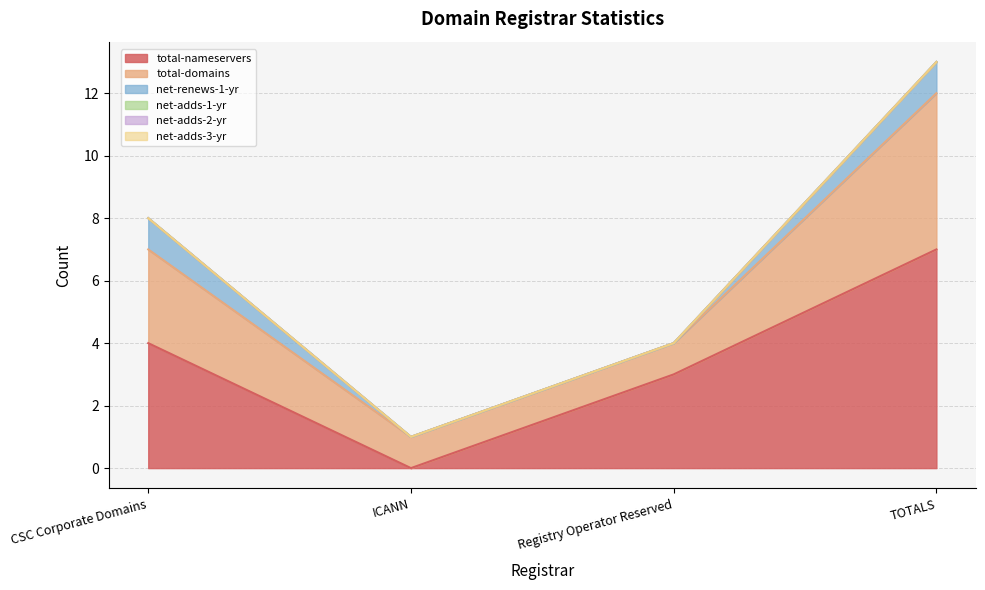

What is the spread (max minus min) of values at CSC Corporate Domains?

4